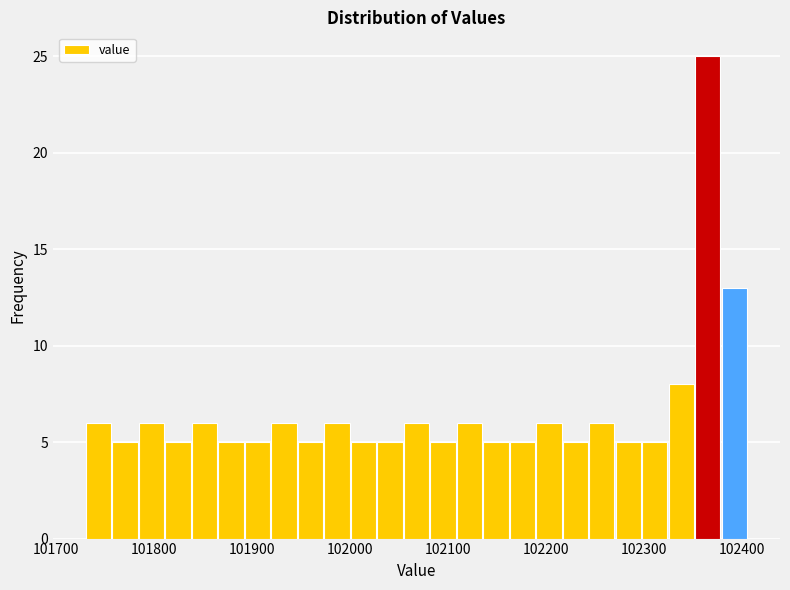

Around what value on the x-axis is the tallest bar? Give the approximate position of its centre, as read against the axis.

102360